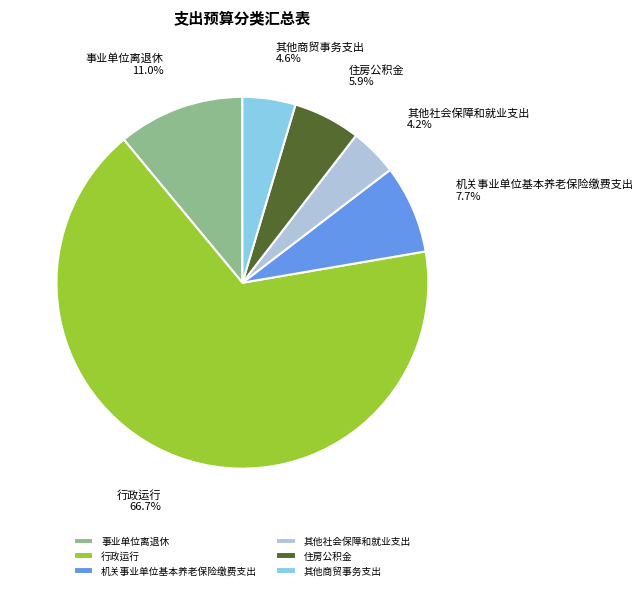

What percentage is the 住房公积金 slice, to the nearest percent?

6%